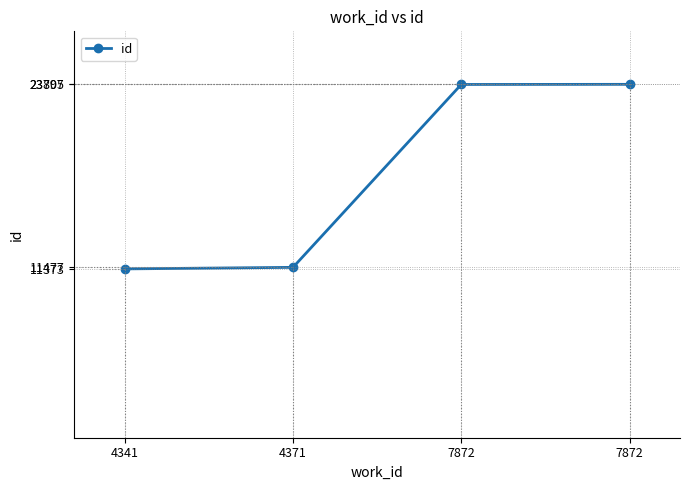

True or false: the data shows 11477 at 4371.

True